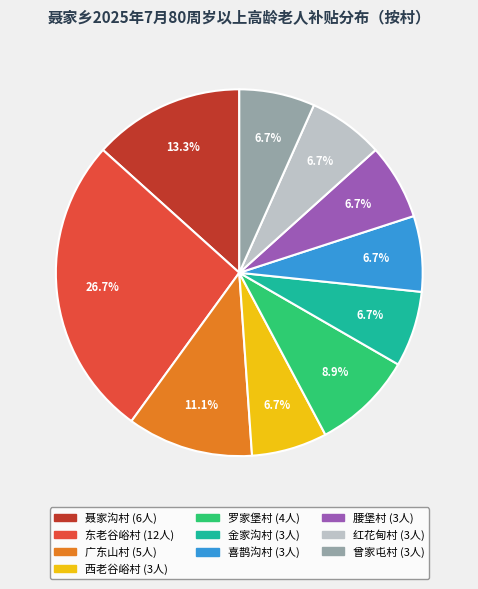

What is the ratio of the value at 喜鹊沟村 to the value at 西老谷峪村?

1.0